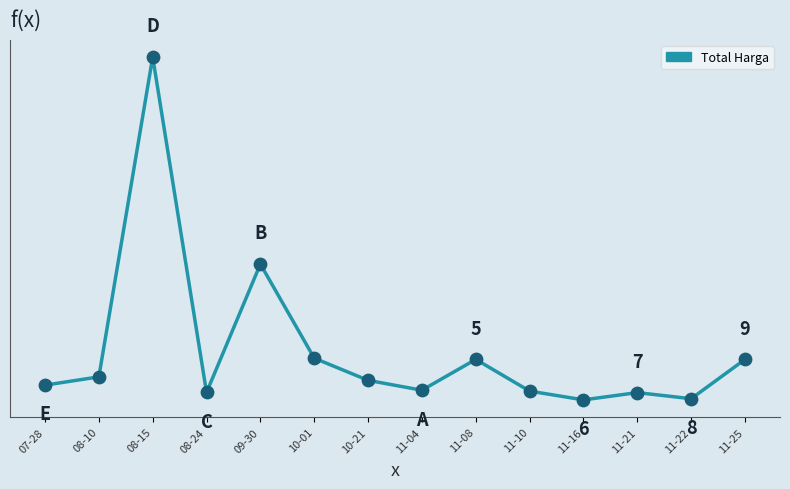

What is the ratio of the value at 09-30 to the value at 11-16?

39.9